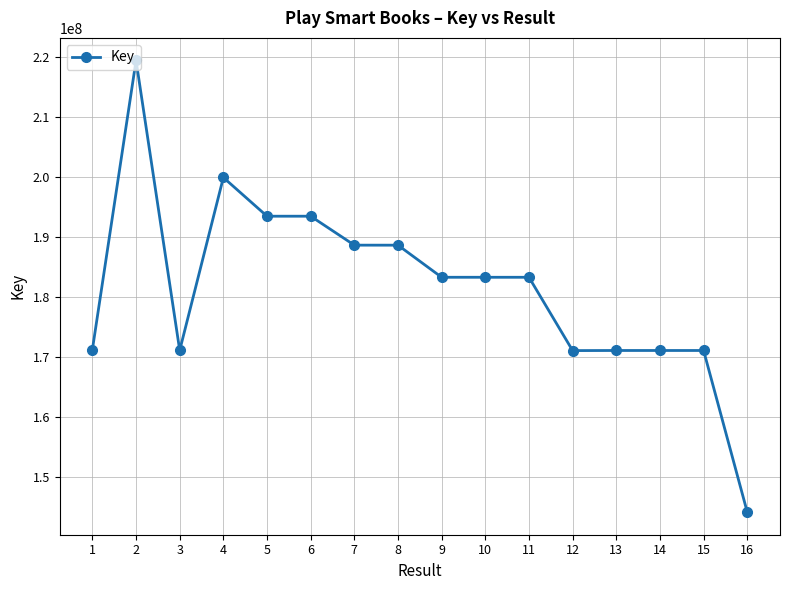

What is the value of the 4th point from the left?

199954373